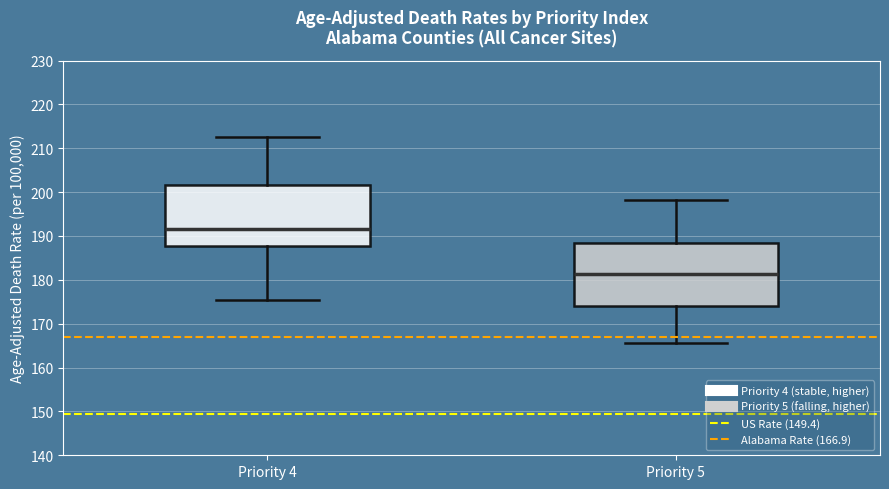

Reading left to right, read every box against the y-axis: the position of its median line, the range the box covers, and the ends of its whiskers. The values are not printed on the chart, so give them approximately, as read against the axis.

Priority 4: median 192, box 188 to 202, whiskers 175 to 213
Priority 5: median 181, box 174 to 188, whiskers 166 to 198